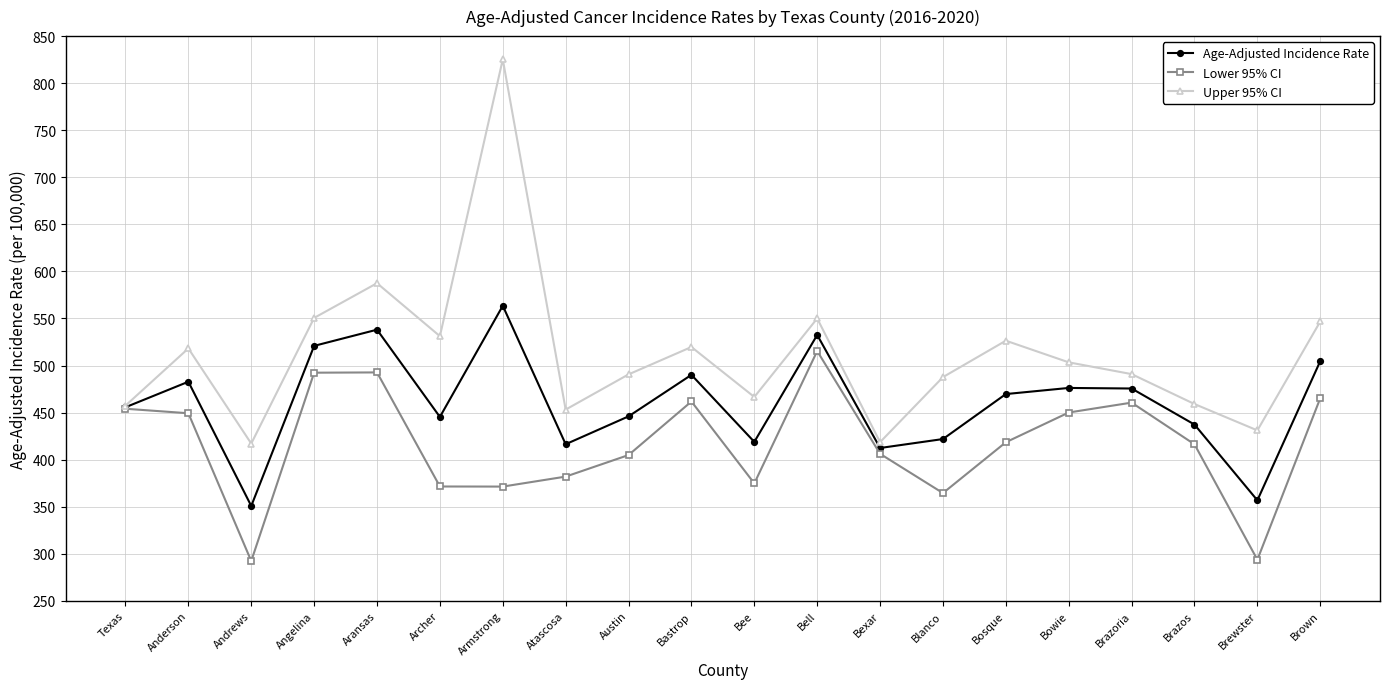

What is the total value across all series at Bee?

1260.3